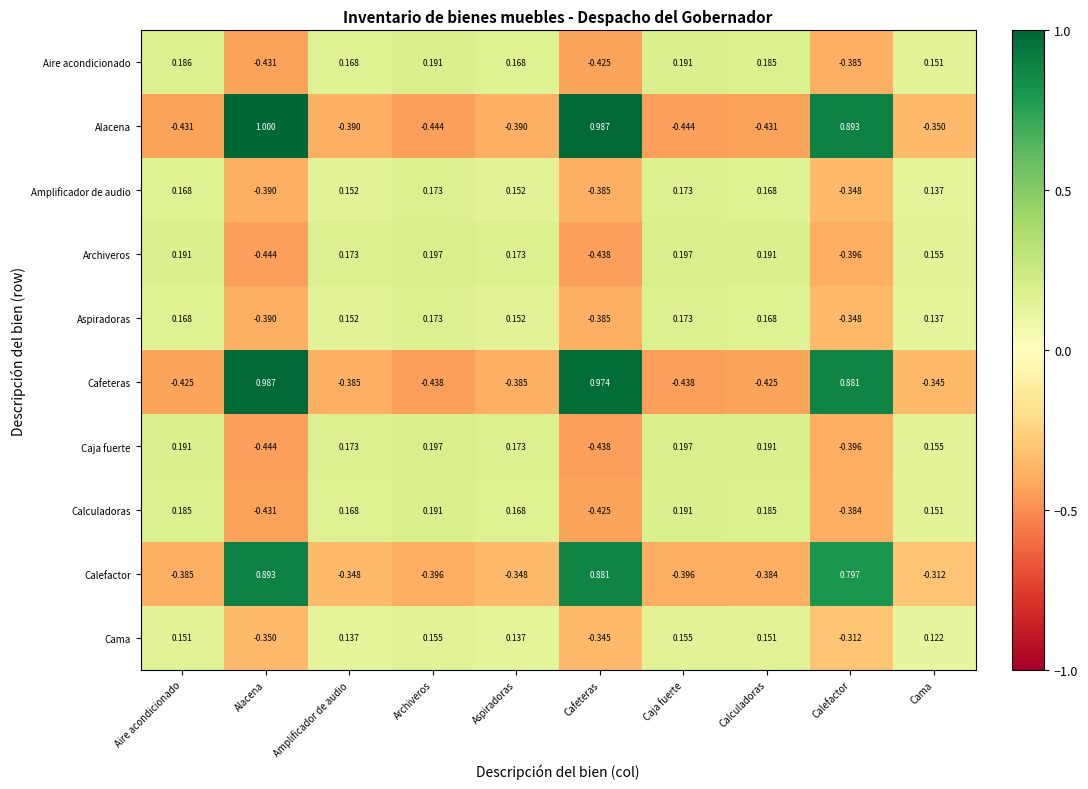

Where is Archiveros nearest to the value 0?

Cama